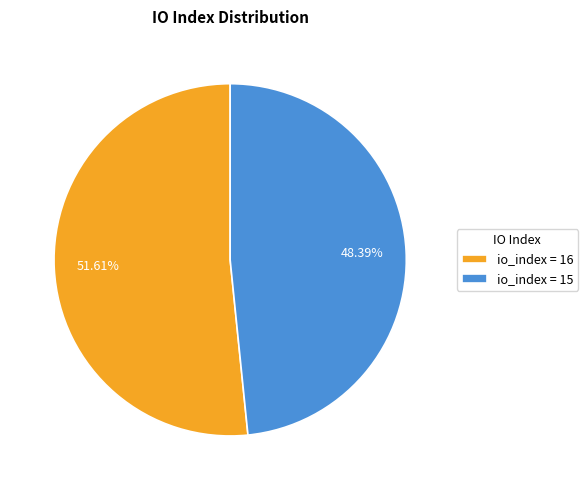

Which category accounts for the majority?

io_index = 16